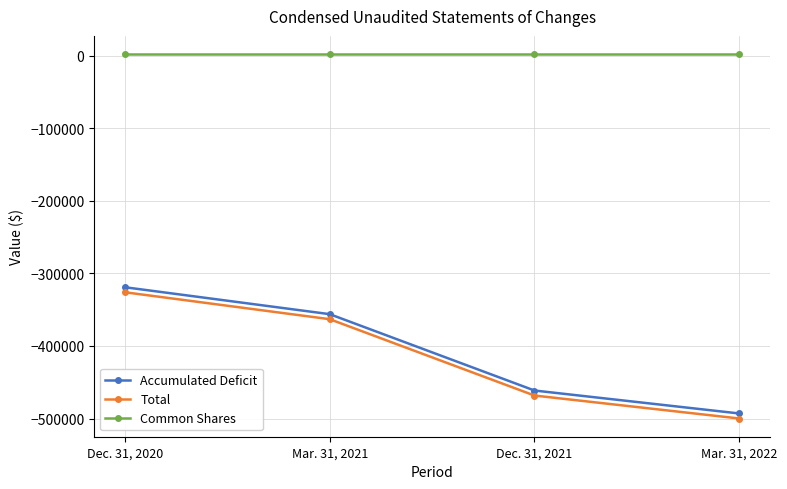

What is the label of the 1st point from the left?

Dec. 31, 2020